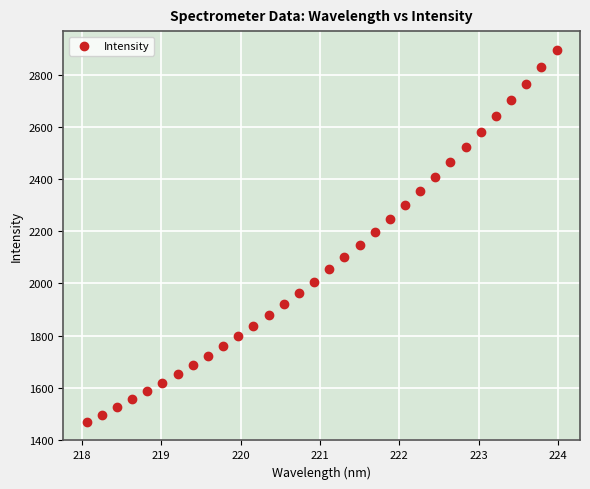

What is the range of Y values (max minus min)?

1426.4